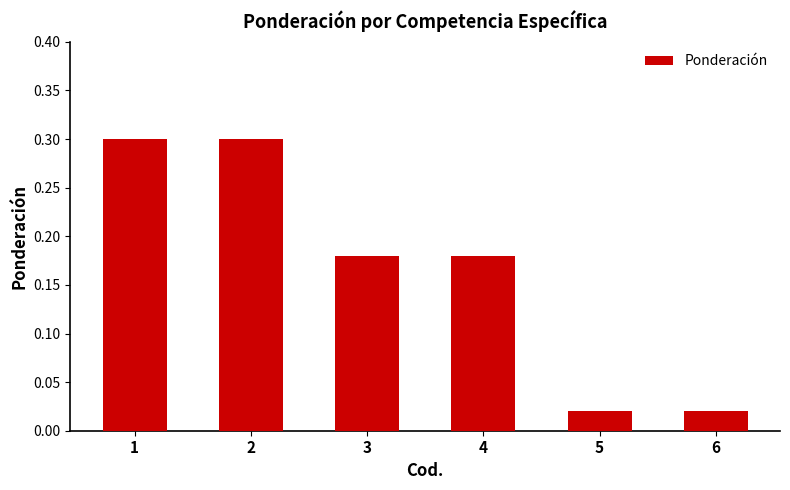

What is the difference between the second highest and second lowest values?

0.3